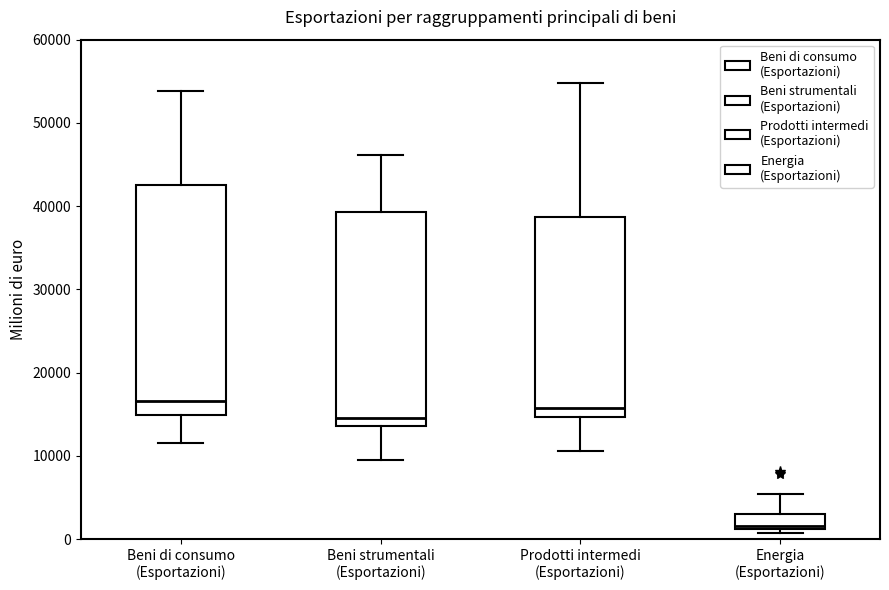

Where does the upper whisker of the box for Beni strumentali (Esportazioni) end on the y-axis? The values are not printed on the chart, so give them approximately, as read against the axis.

46000